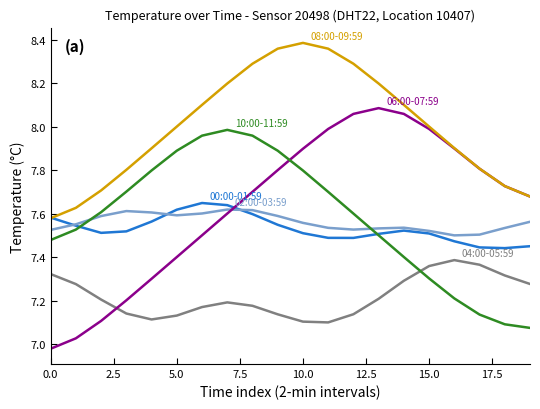

The value of 10:00-11:59 at 20.0 is 4.4. True or false?

False